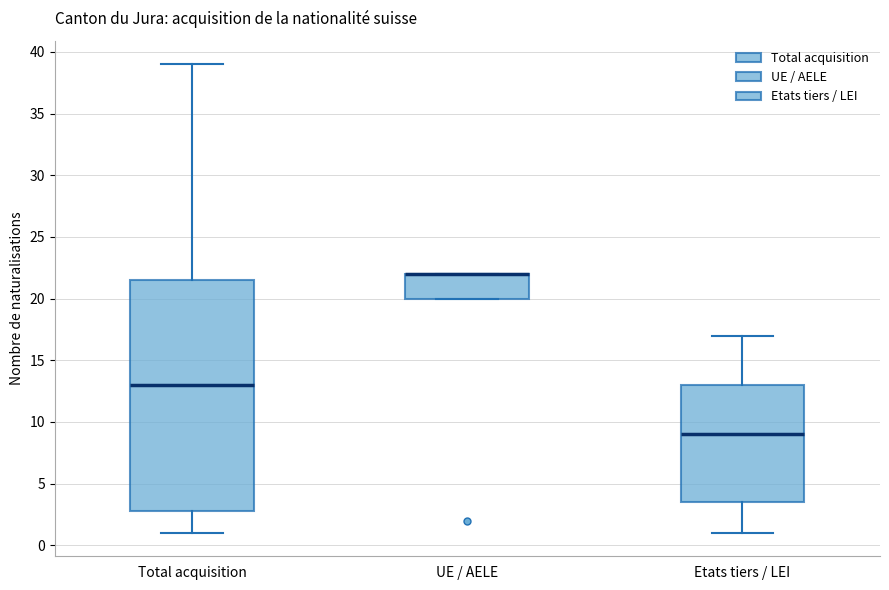

Where does the lower whisker of the box for Total acquisition end on the y-axis? The values are not printed on the chart, so give them approximately, as read against the axis.

1.0